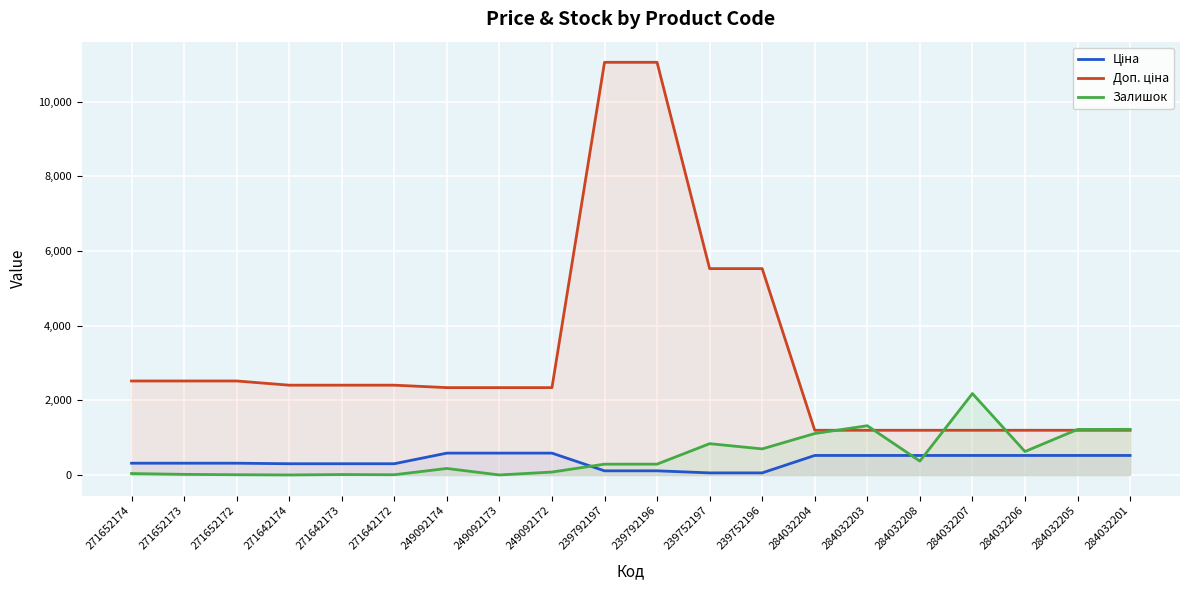

Between 239792196 and 284032201, which series saw the biggest shift?

Доп. ціна